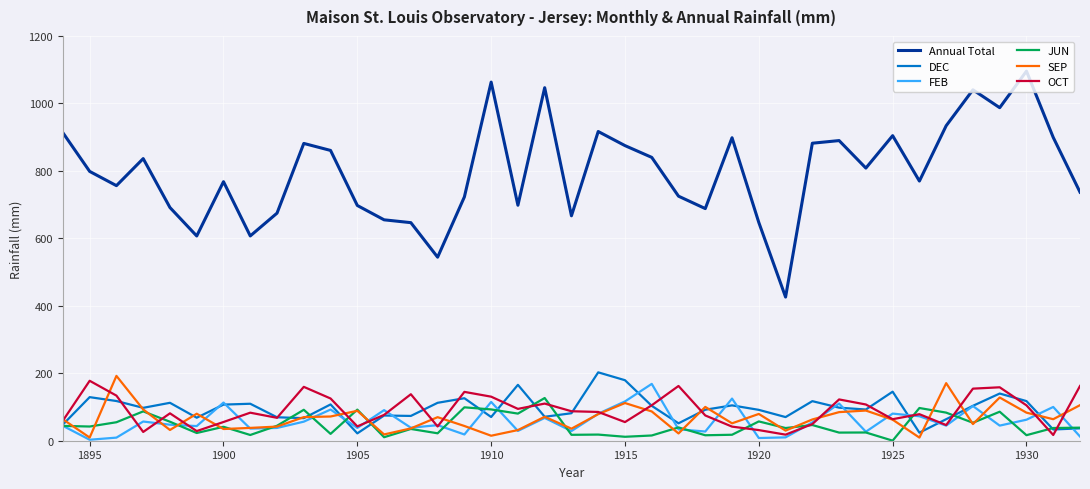

What is the average value of the OCT series?

89.8